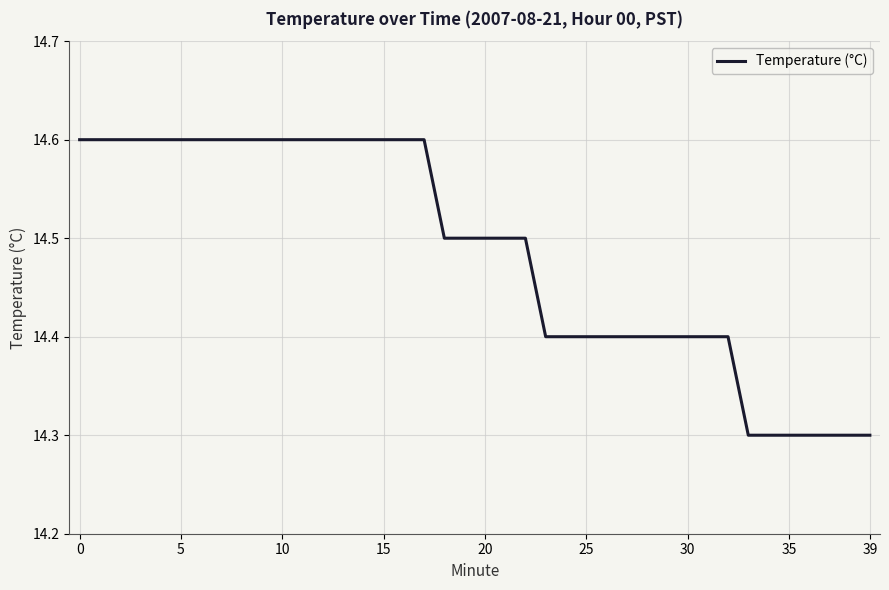

What is the minimum value shown in the chart?

14.3